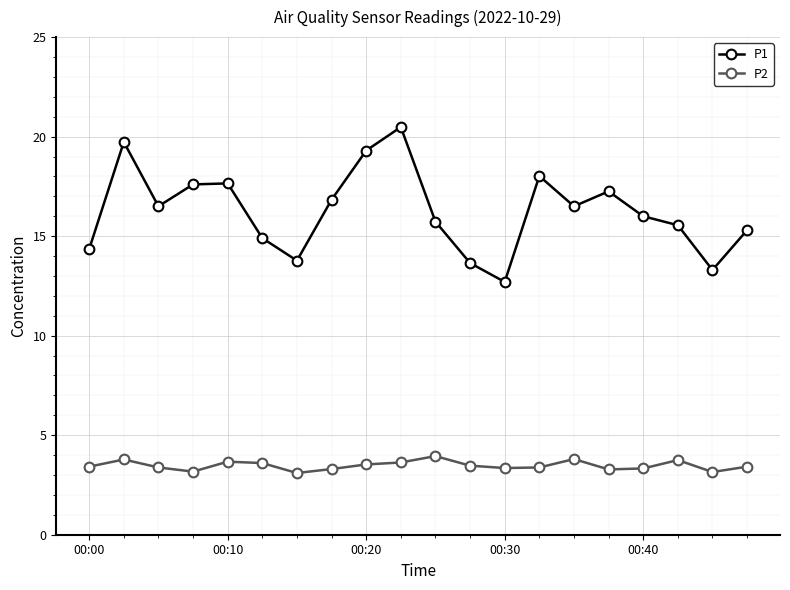

True or false: P2 has more than 0 points higher than both neighbors.

True